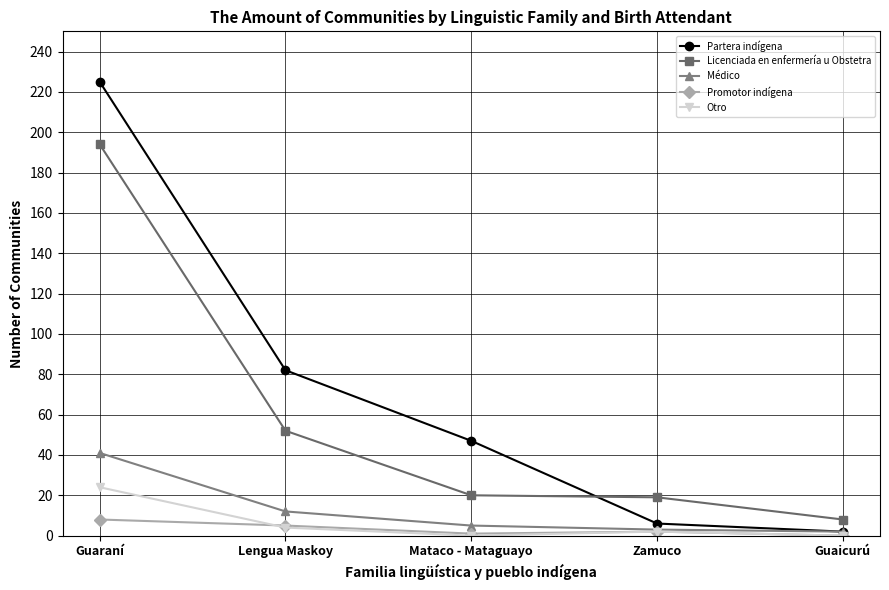

Reading left to right, what are all the values shown in this chart?

Partera indígena: 225	82	47	6	2
Licenciada en enfermería u Obstetra: 194	52	20	19	8
Médico: 41	12	5	3	2
Promotor indígena: 8	5	1	2	0
Otro: 24	4	0	2	0